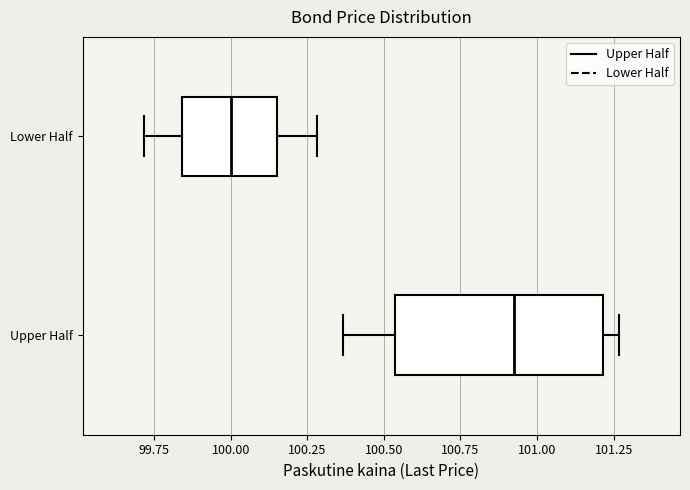

Comparing the boxes themselves (not the whiskers), which one is the widest?

Upper Half